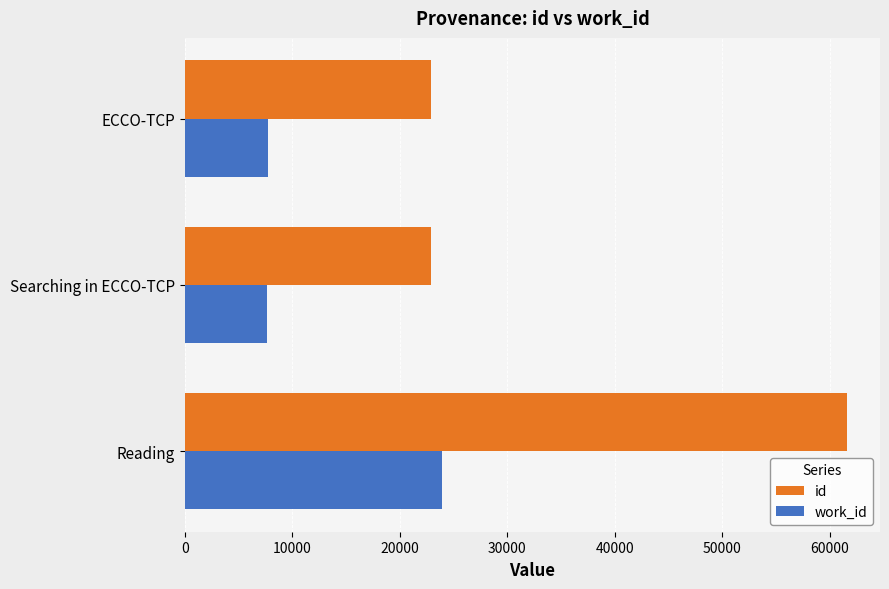

What is the total value across all series at ECCO-TCP?

30567